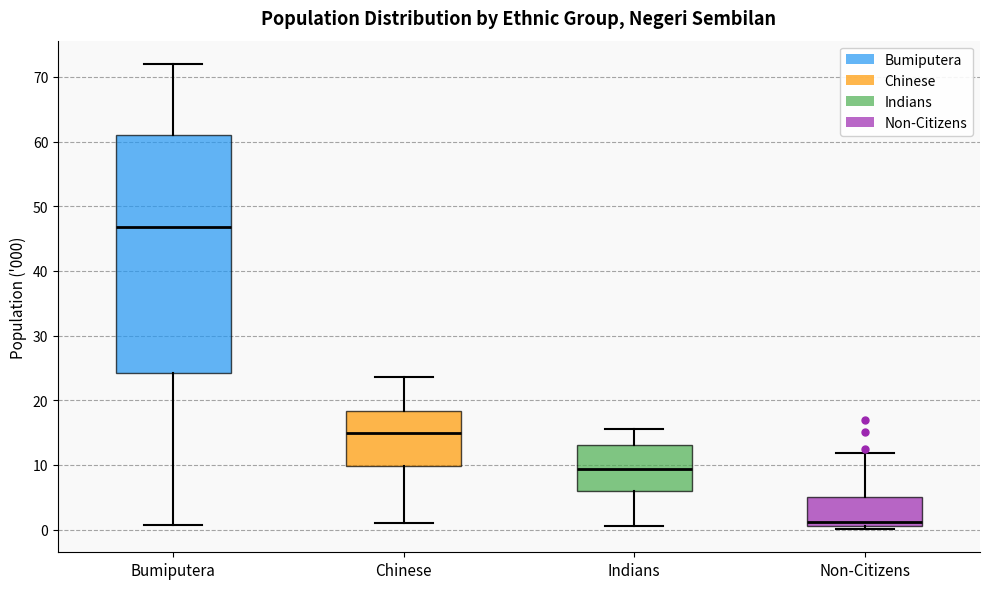

Reading left to right, read every box against the y-axis: the position of its median line, the range the box covers, and the ends of its whiskers. The values are not printed on the chart, so give them approximately, as read against the axis.

Bumiputera: median 47, box 24 to 61, whiskers 1 to 72
Chinese: median 15, box 10 to 18, whiskers 1 to 24
Indians: median 9, box 6 to 13, whiskers 1 to 16
Non-Citizens: median 1 (just above the box's lower edge), box 1 to 5, whiskers 0 to 12